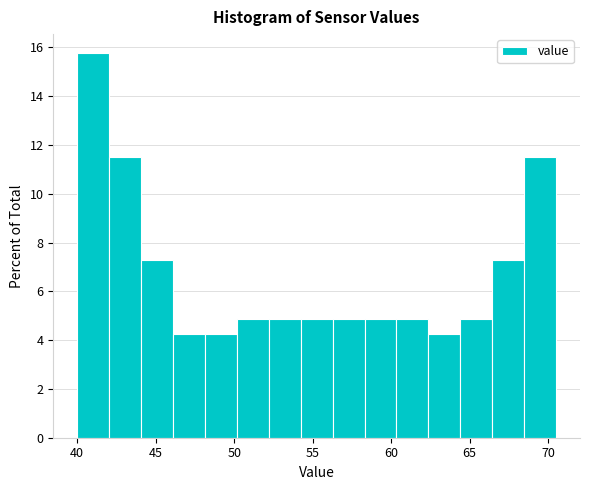

Over which range of the x-axis is the bar tallest?

40.0 to 42.0